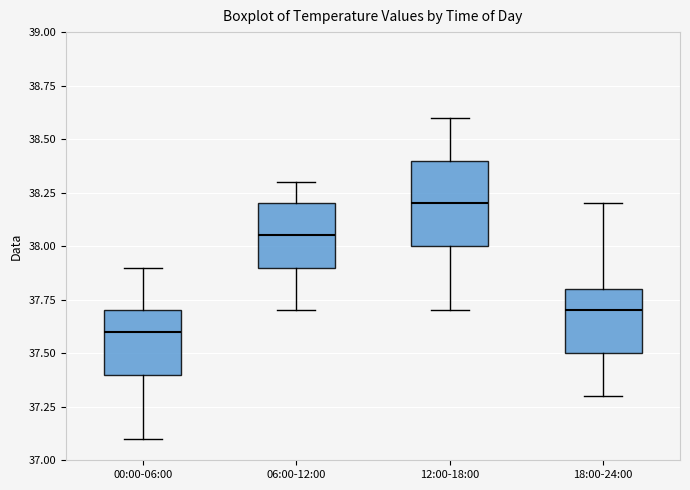

Which box has the lowest median line?

00:00-06:00